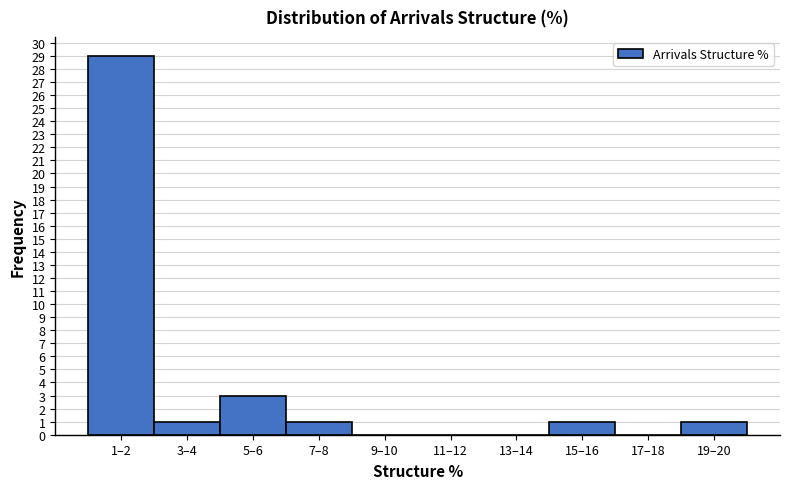

Reading left to right, transcribe all the data shown in this chart.

1–2=29	3–4=1	5–6=3	7–8=1	9–10=0	11–12=0	13–14=0	15–16=1	17–18=0	19–20=1